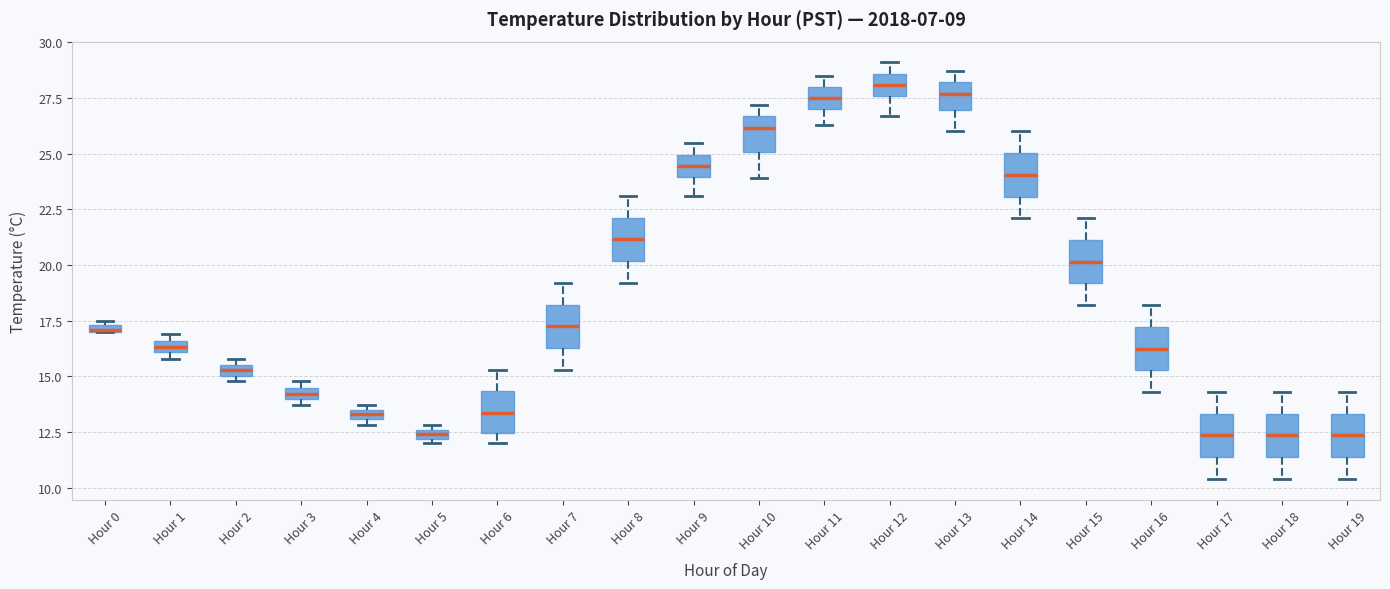

Where does the median line of the box for Hour 13 sit on the y-axis? The values are not printed on the chart, so give them approximately, as read against the axis.

27.5